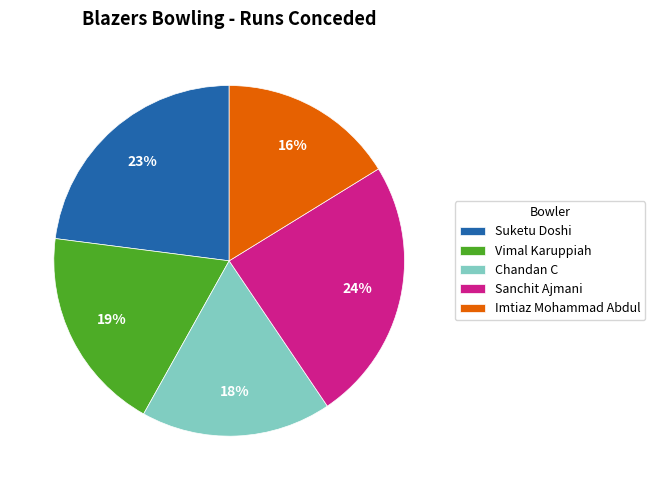

How many segments does this pie chart have?

5